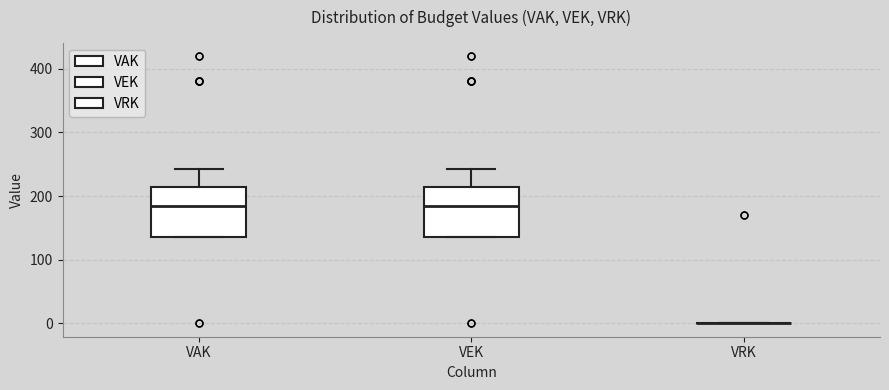

Reading left to right, transcribe this box plot: for each box, give where its median line is, the range the box spans, and where its two whiskers end, as read against the y-axis. The values are not printed on the chart, so give them approximately, as read against the axis.

VAK: median 190, box 140 to 210, whiskers 140 to 240
VEK: median 190, box 140 to 210, whiskers 140 to 240
VRK: box collapsed to a line at 0, whiskers 0 to 0